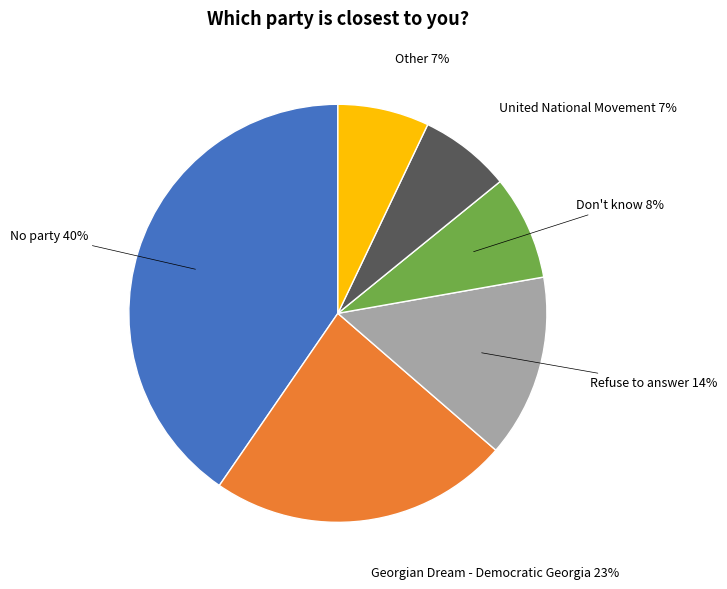

Is there any slice that represents more than half of the pie?

No